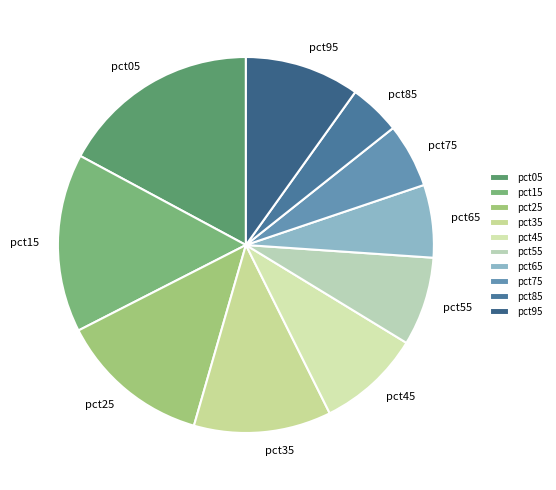

Does any single category account for the majority?

No